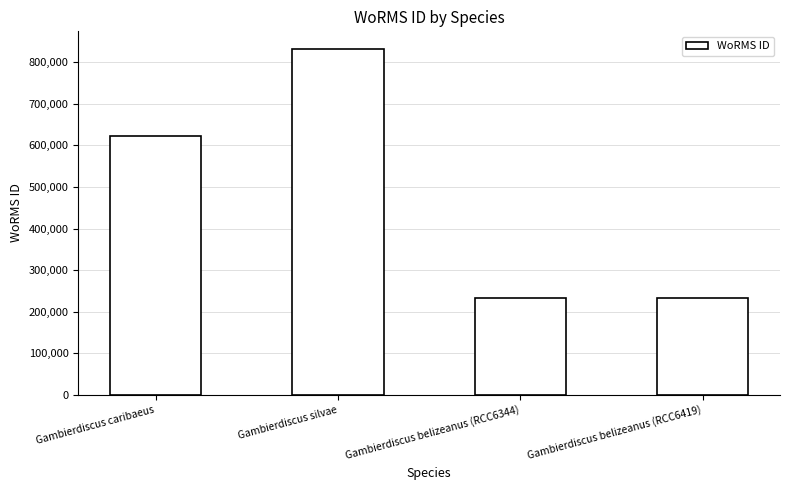

Which has a higher value, Gambierdiscus caribaeus or Gambierdiscus belizeanus (RCC6344)?

Gambierdiscus caribaeus